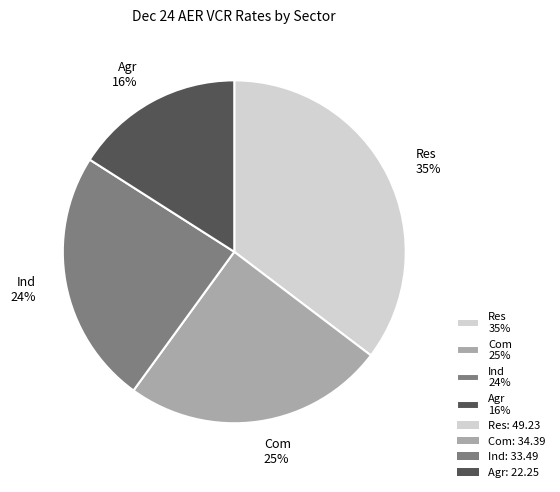

The Res slice represents 24% of the pie. True or false?

False